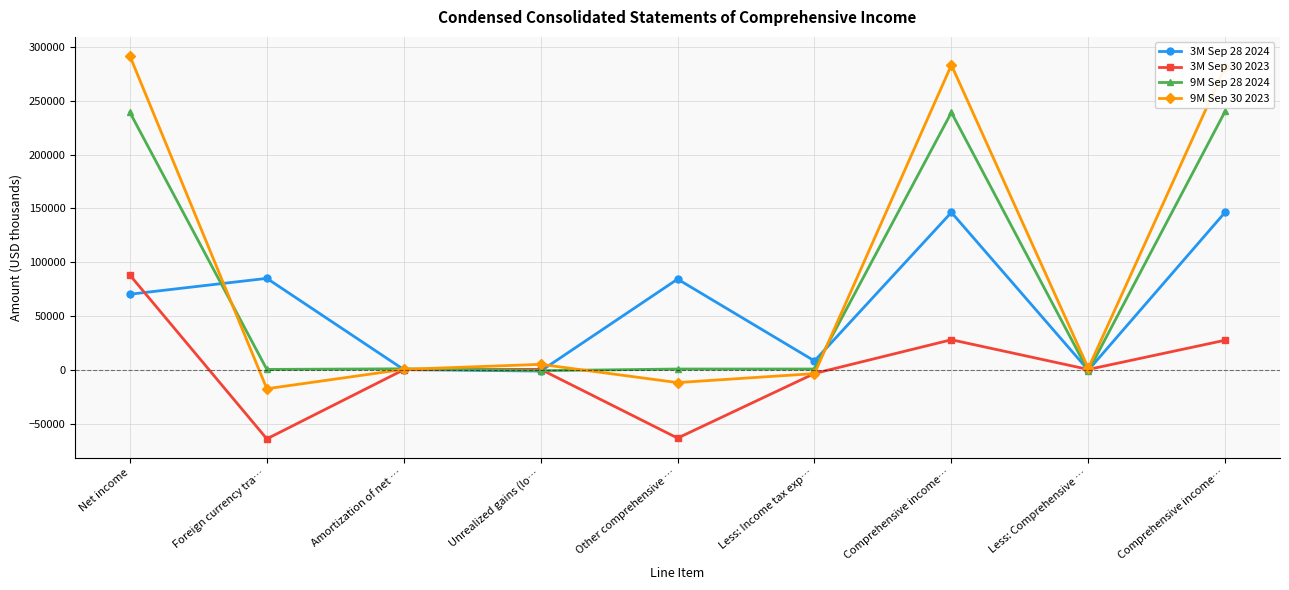

Where do 9M Sep 30 2023 and 3M Sep 30 2023 first cross each other?

Other comprehensive … and Less: Income tax exp…